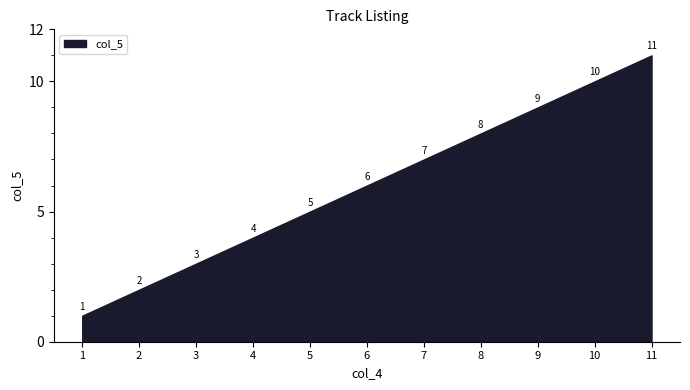

Reading left to right, transcribe all the data shown in this chart.

1	2	3	4	5	6	7	8	9	10	11